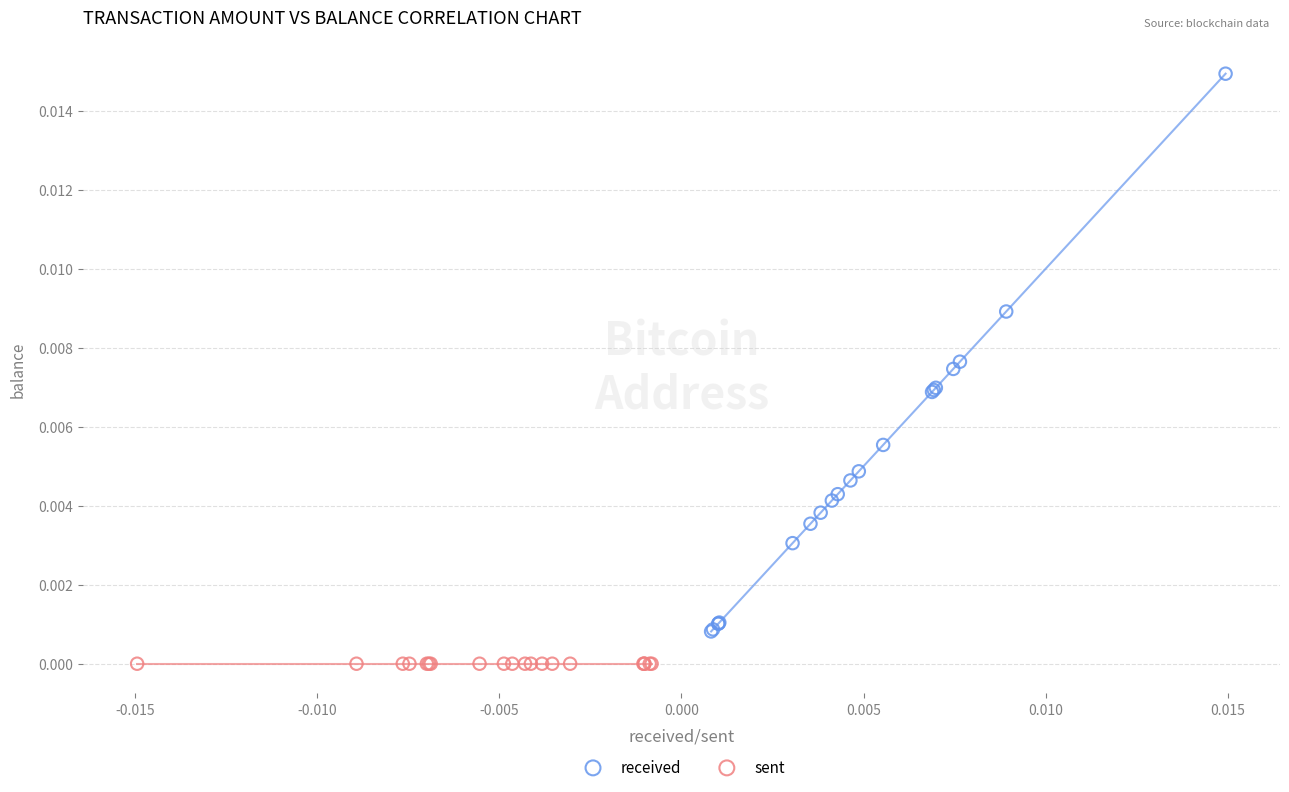

Which series contains the lowest Y value?

sent